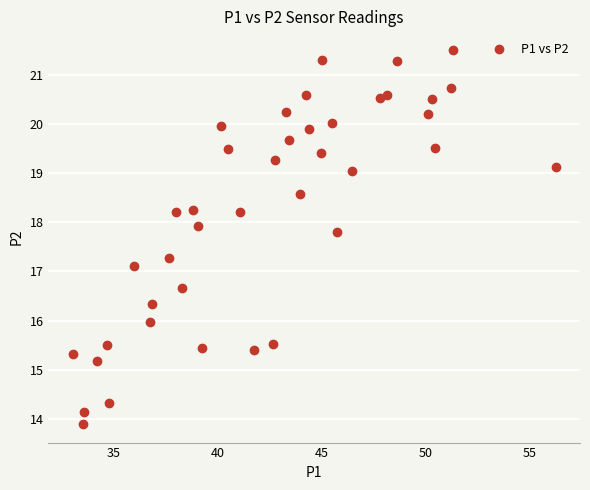

What Y value in the scatter plot is closest to 17?

17.1